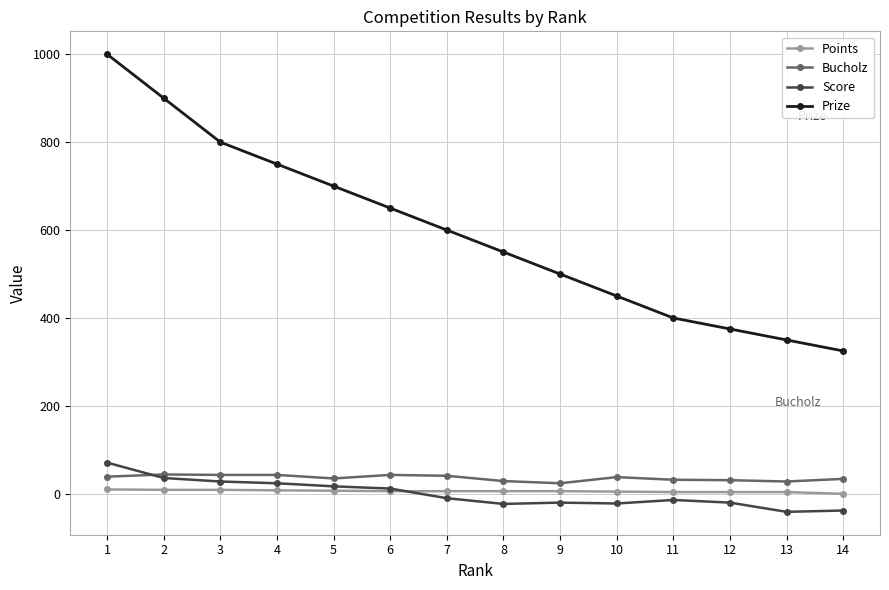

What is the spread (max minus min) of values at 7?

610